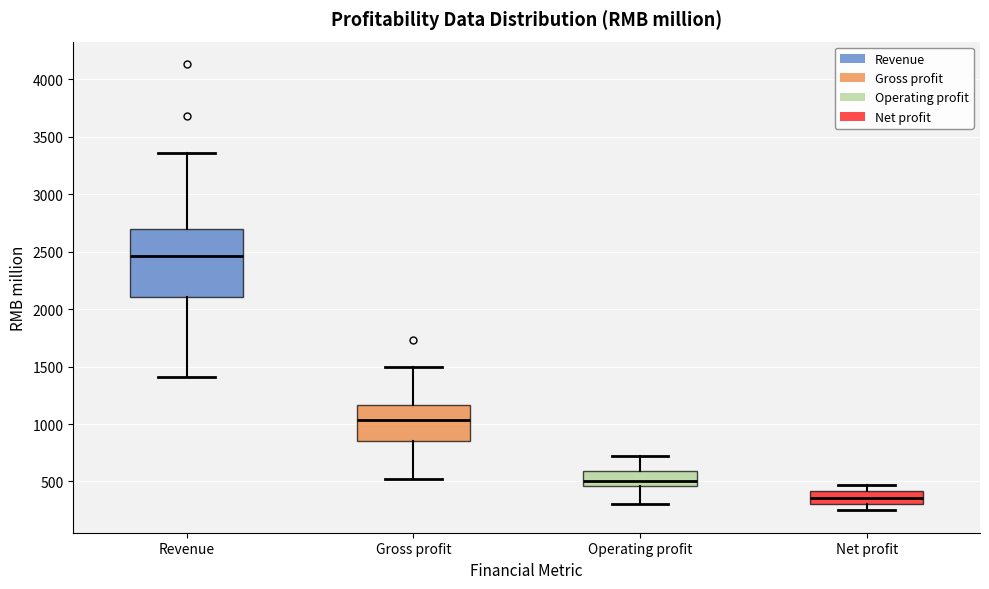

Reading left to right, read every box against the y-axis: the position of its median line, the range the box covers, and the ends of its whiskers. The values are not printed on the chart, so give them approximately, as read against the axis.

Revenue: median 2450, box 2100 to 2700, whiskers 1400 to 3350
Gross profit: median 1050, box 850 to 1150, whiskers 500 to 1500
Operating profit: median 500, box 450 to 600, whiskers 300 to 700
Net profit: median 350, box 300 to 400, whiskers 250 to 450